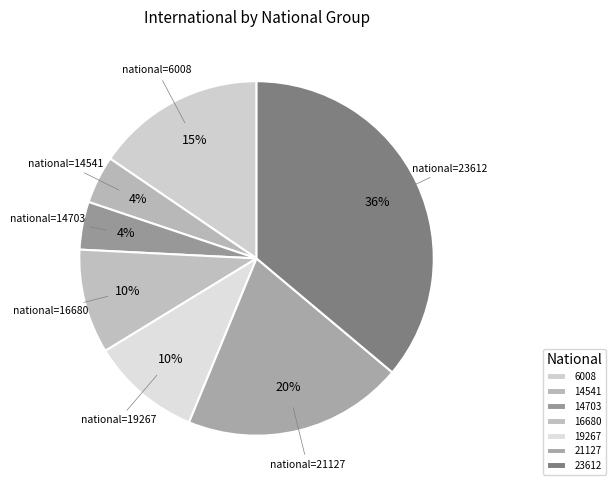

How many segments does this pie chart have?

7